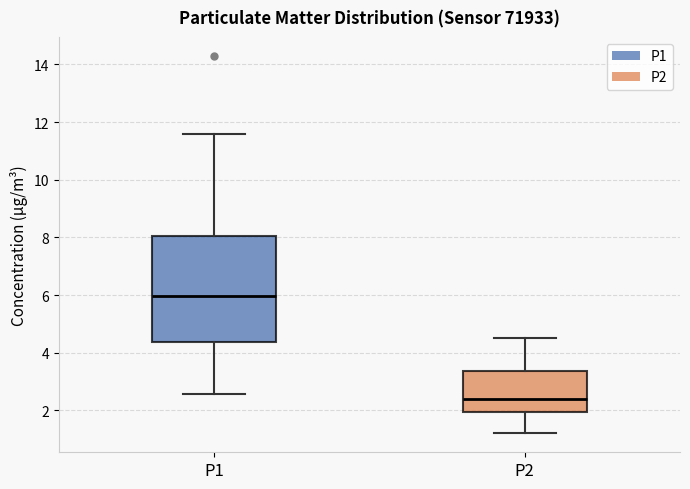

Which box's median line is the highest?

P1